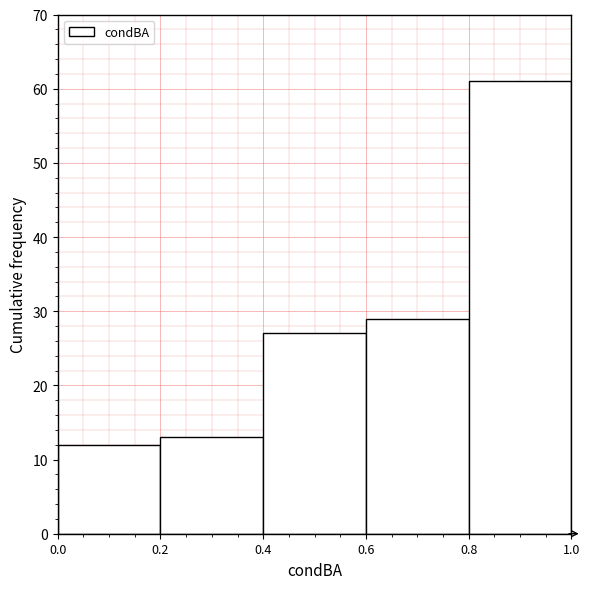

Reading left to right, transcribe this chart: for each bar, give the range it covers on the x-axis and its height. The values are not printed on the chart, so give them approximately, as read against the axis.

0.0 to 0.2: 12
0.2 to 0.4: 13
0.4 to 0.6: 27
0.6 to 0.8: 29
0.8 to 1.0: 61